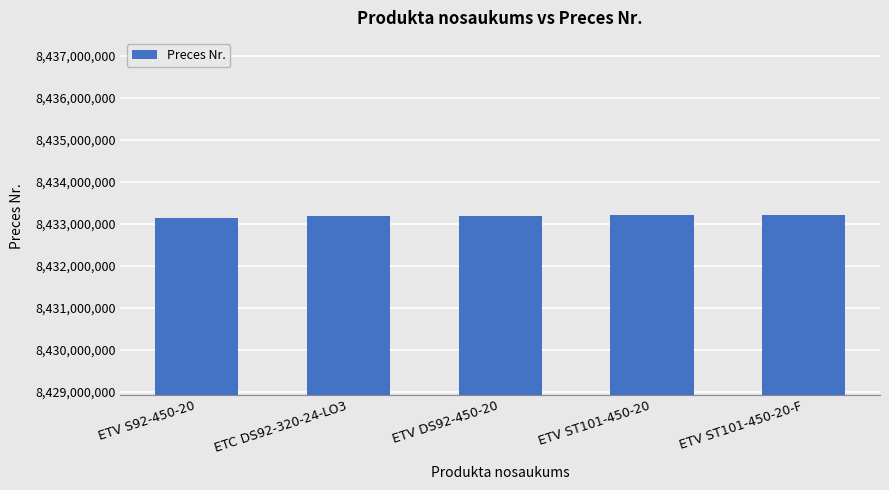

What is the sum of the values at ETV ST101-450-20 and ETV ST101-450-20-F?

16866416571